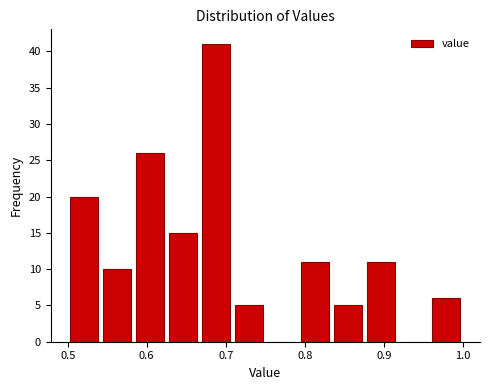

Reading left to right, transcribe this chart: for each bar, give the range it covers on the x-axis and its height. Neither the bar edges nor the heights are printed on the chart, so give them approximately, as read against the axes.

0.50 to 0.54: 20
0.54 to 0.58: 10
0.58 to 0.63: 26
0.63 to 0.67: 15
0.67 to 0.71: 41
0.71 to 0.75: 5
0.75 to 0.79: 0
0.79 to 0.83: 11
0.83 to 0.88: 5
0.88 to 0.92: 11
0.92 to 0.96: 0
0.96 to 1.00: 6